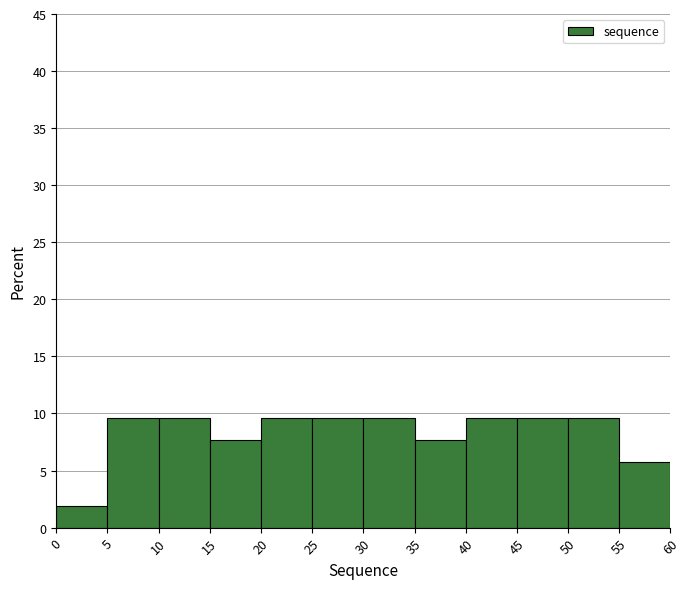

Reading left to right, list every bar in this chart as the range it spans on the x-axis followed by its height. The values are not printed on the chart, so give them approximately, as read against the axis.

0 to 5: 2.0
5 to 10: 9.5
10 to 15: 9.5
15 to 20: 7.5
20 to 25: 9.5
25 to 30: 9.5
30 to 35: 9.5
35 to 40: 7.5
40 to 45: 9.5
45 to 50: 9.5
50 to 55: 9.5
55 to 60: 6.0